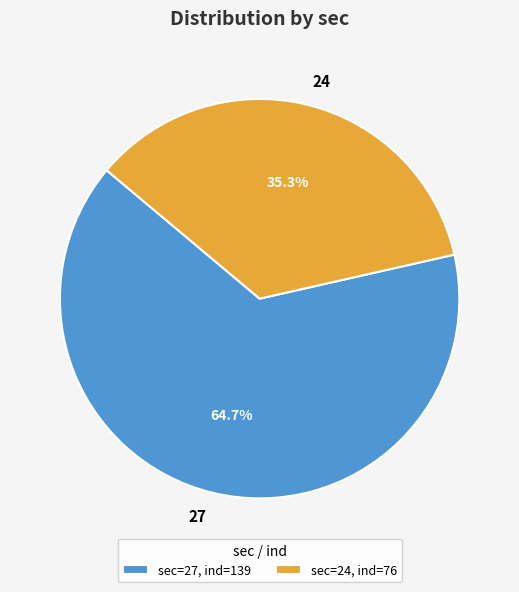

Approximately how many times larger is the value at 24 compared to 27?

0.5